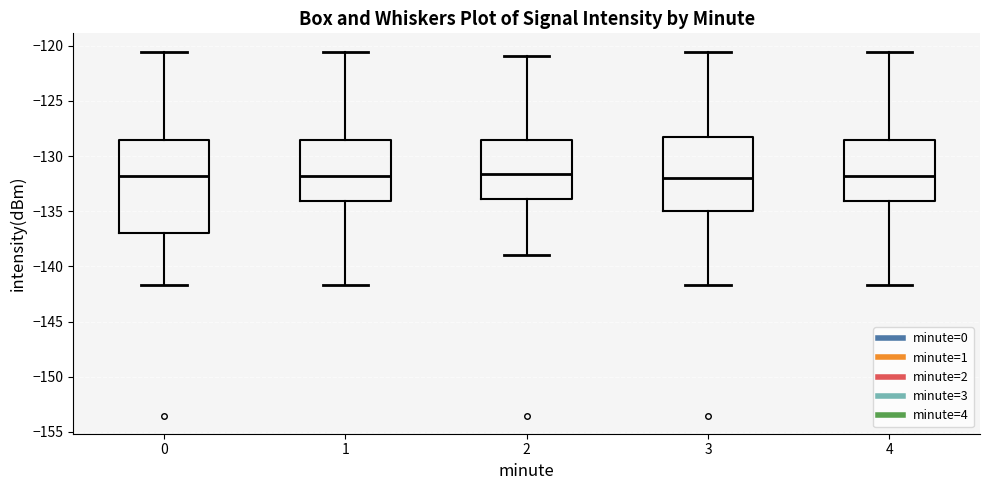

Reading left to right, read every box against the y-axis: the position of its median line, the range the box covers, and the ends of its whiskers. The values are not printed on the chart, so give them approximately, as read against the axis.

0: median -132.0, box -137.0 to -128.5, whiskers -141.5 to -120.5
1: median -132.0, box -134.0 to -128.5, whiskers -141.5 to -120.5
2: median -131.5, box -134.0 to -128.5, whiskers -139.0 to -121.0
3: median -132.0, box -135.0 to -128.5, whiskers -141.5 to -120.5
4: median -132.0, box -134.0 to -128.5, whiskers -141.5 to -120.5